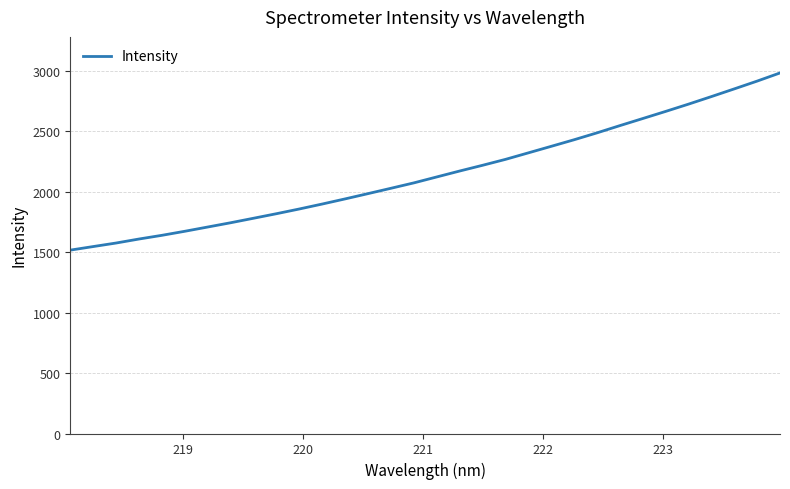

What is the greatest value displayed?

2984.6